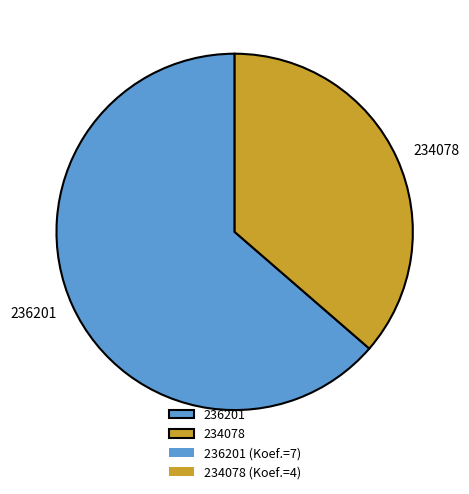

Do 236201 and 234078 together represent more than half of the pie?

Yes